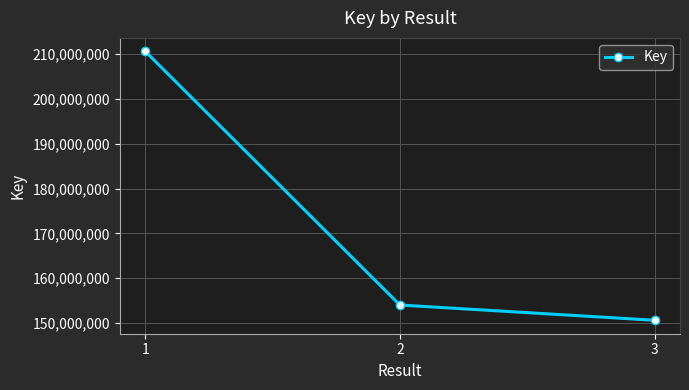

What is the average value?

171764840